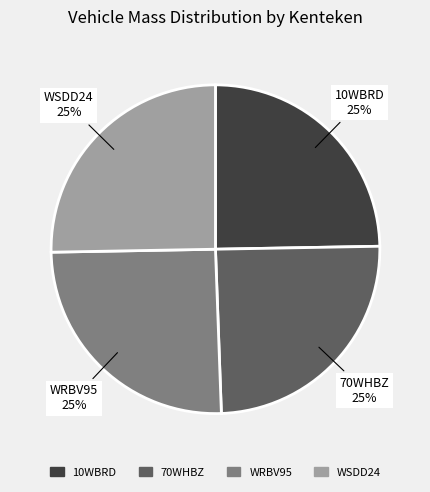

To the nearest percent, what portion does WRBV95 represent?

25%